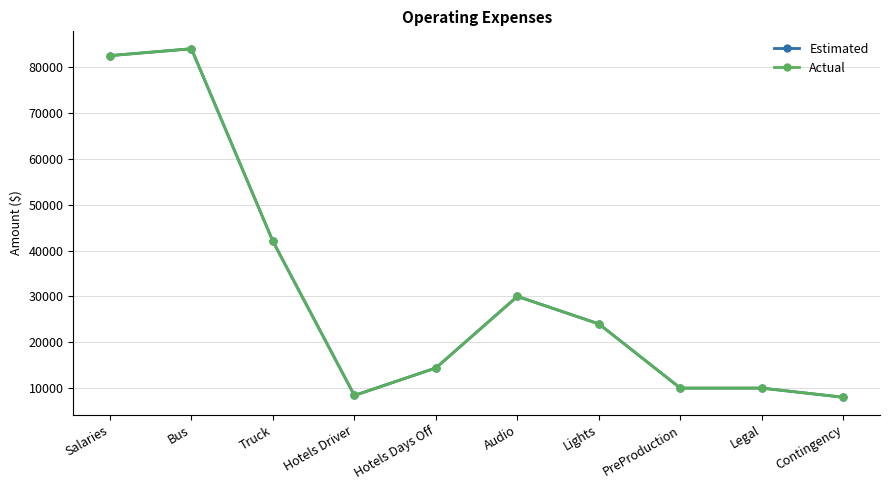

Reading left to right, extract all data points from this chart.

Estimated: 82500	84000	42000	8400	14400	30000	24000	10000	10000	8000
Actual: 82500	84000	42000	8400	14400	30000	24000	10000	10000	8000